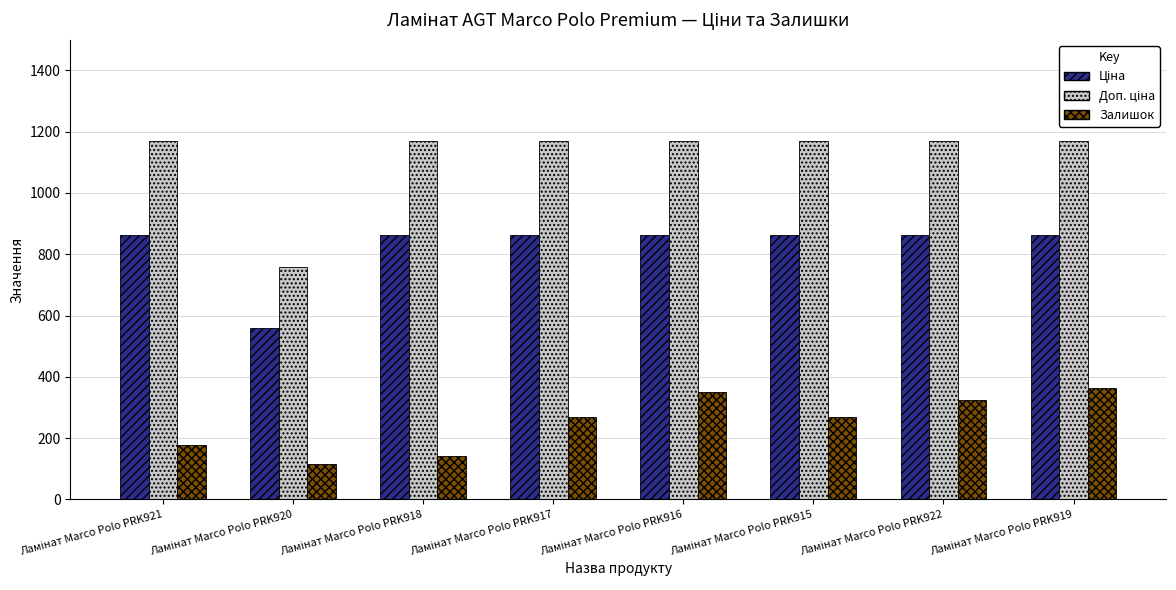

What is the average value of the Залишок series?

250.8